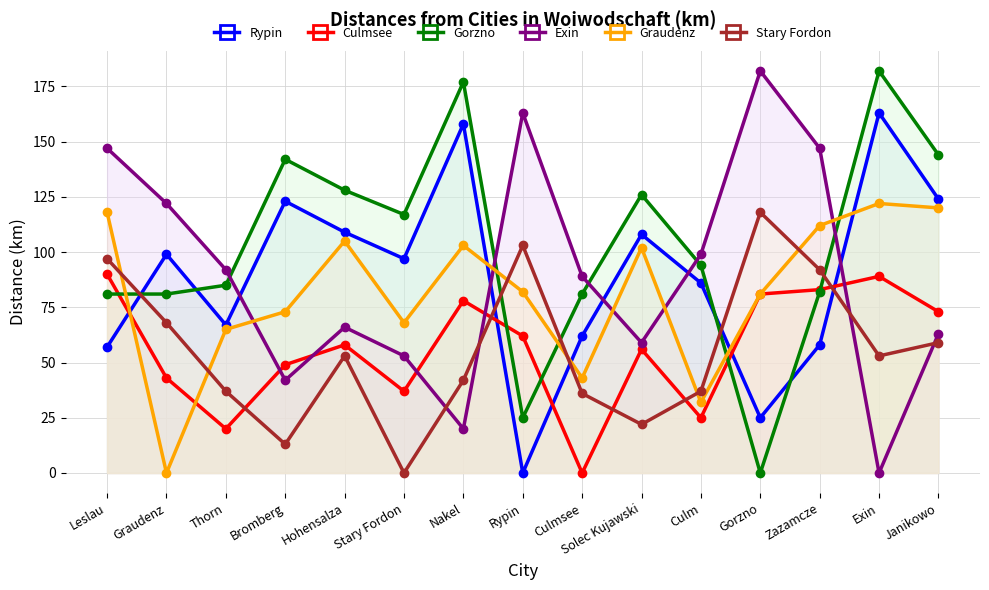

Which series has the largest total across all categories?

Gorzno